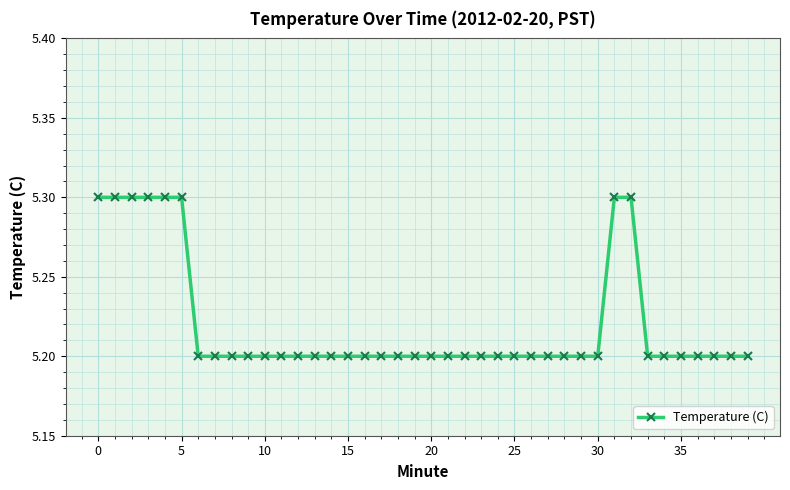

Count the values in the range 5 to 6.

40